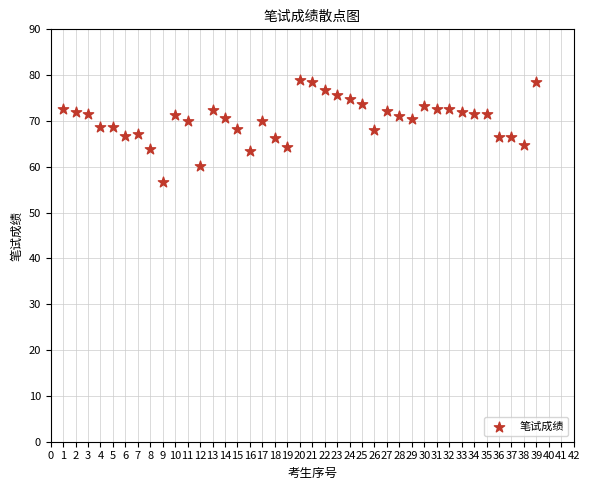

What is the range of X values (max minus min)?

38.0